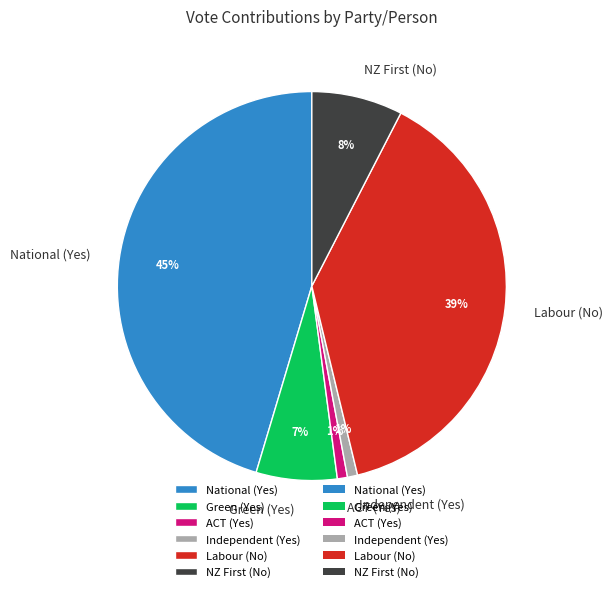

To the nearest percent, what percentage of the pie is Independent (Yes)?

1%